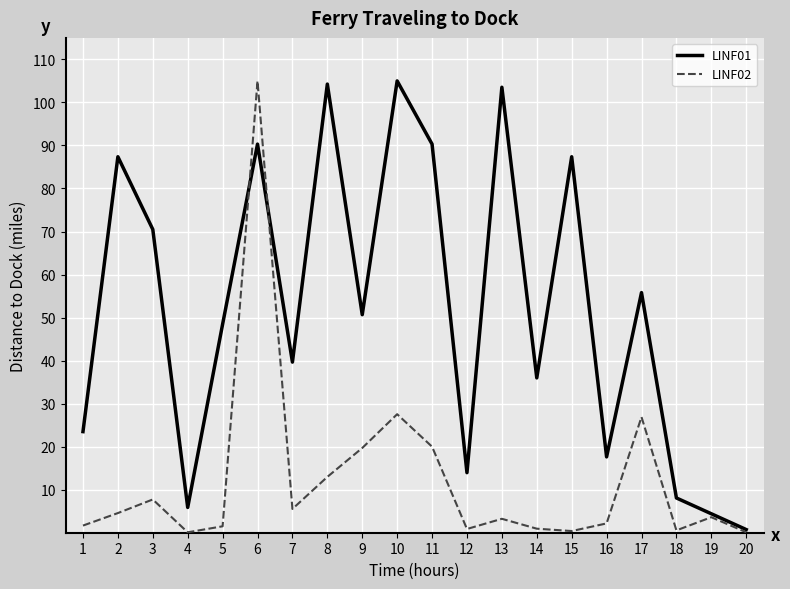

The value of LINF01 at 14 is 61.2. True or false?

False